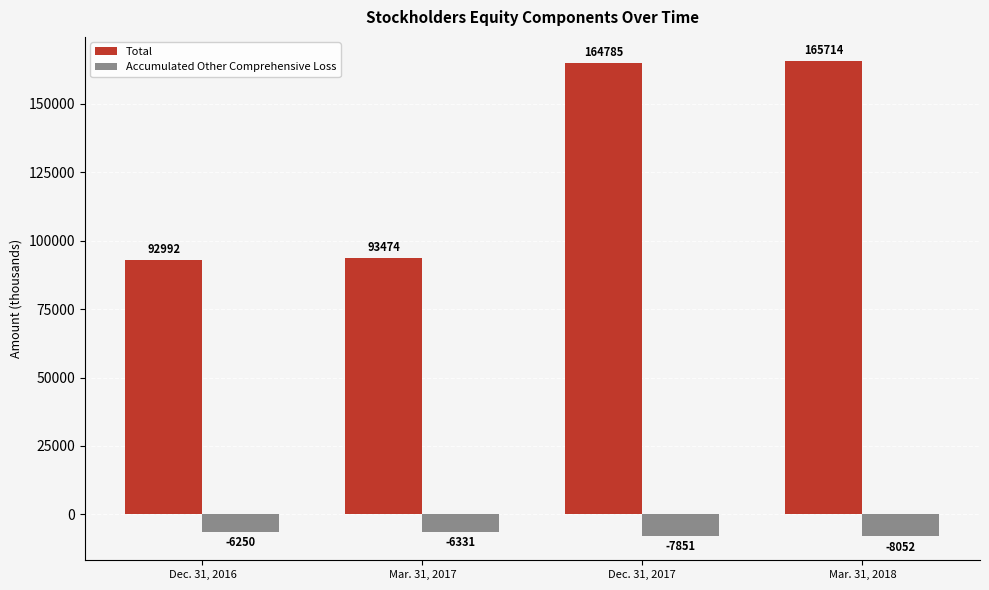

What is the spread (max minus min) of values at Dec. 31, 2016?

99242